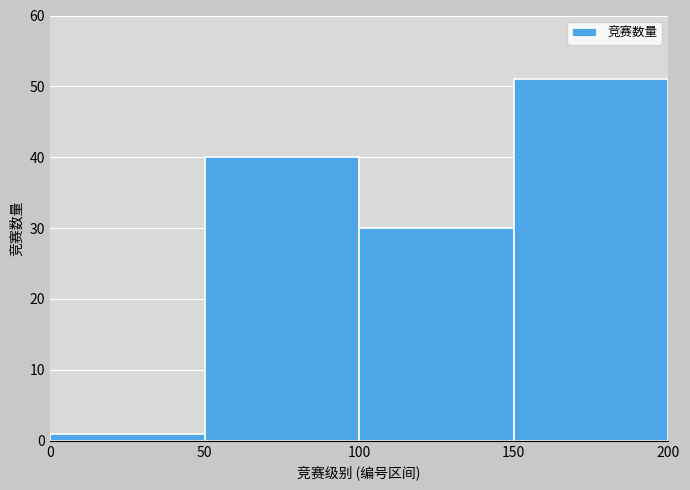

Reading left to right, list every bar in this chart as the range it spans on the x-axis followed by its height. The values are not printed on the chart, so give them approximately, as read against the axis.

0 to 50: 1
50 to 100: 40
100 to 150: 30
150 to 200: 51